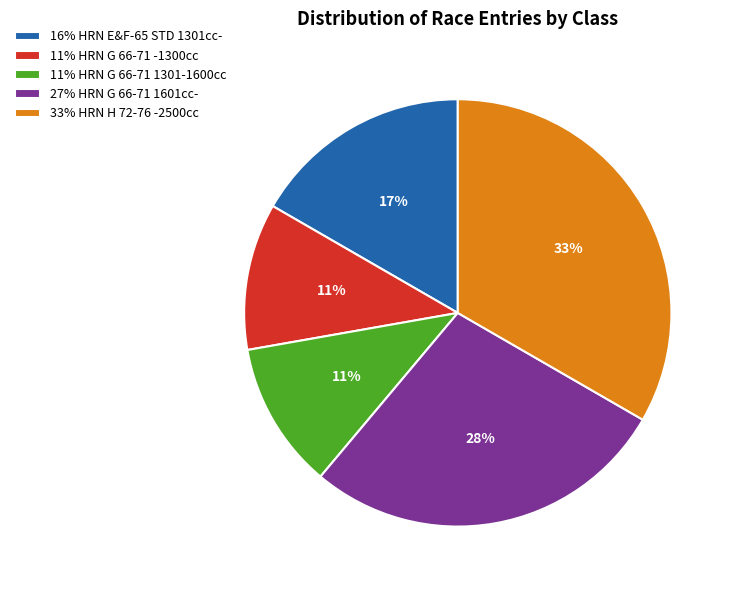

Is there a majority slice in this chart?

No